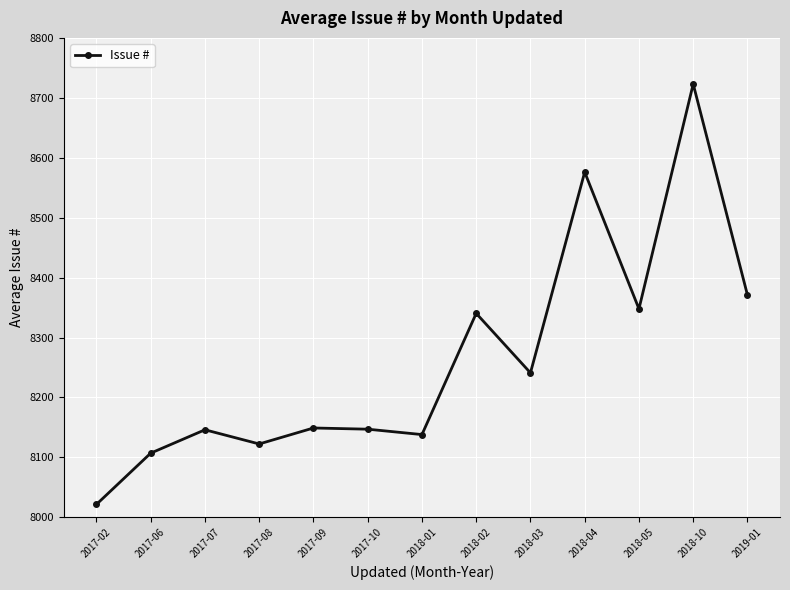

Count the number of categories in the chart.

13